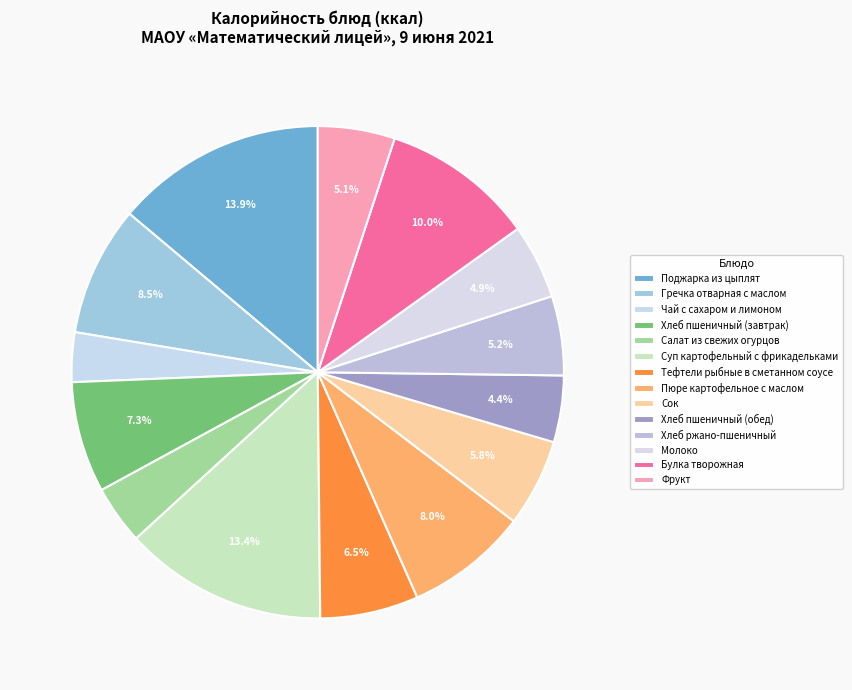

How many segments does this pie chart have?

14